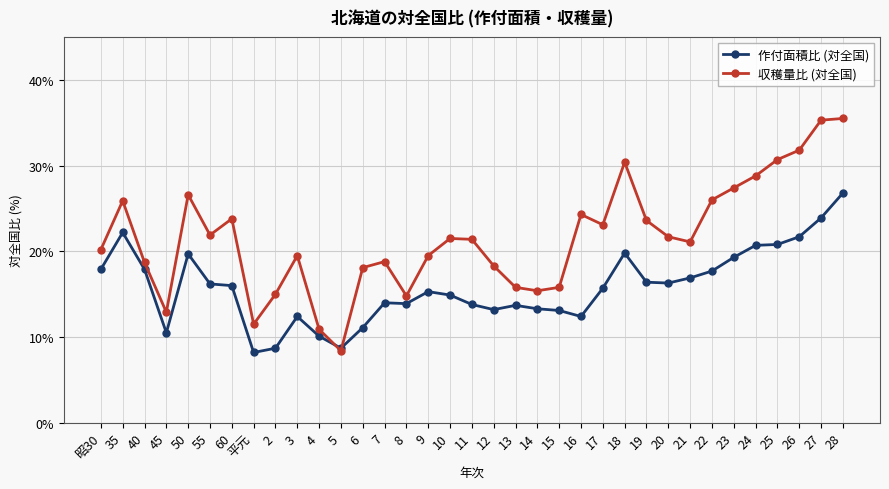

How many data points does each series have?

35